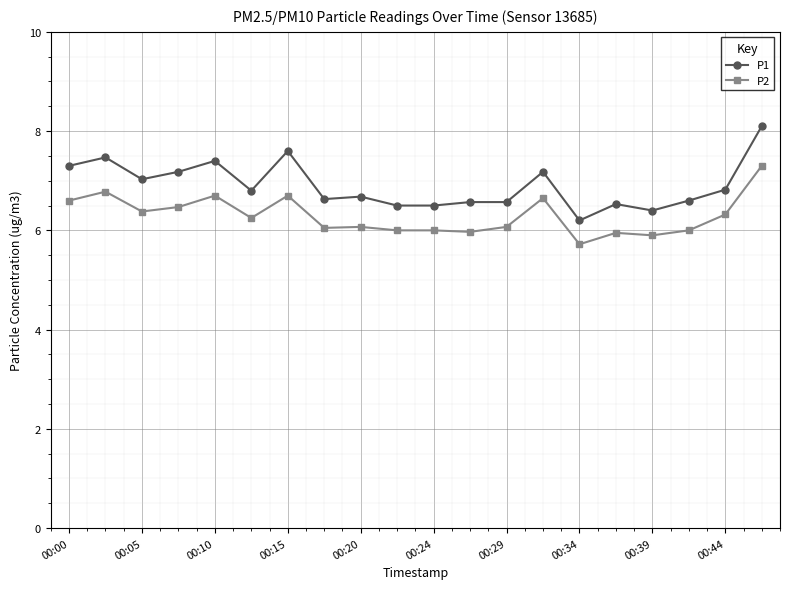

What are all the series names shown in the legend?

P1, P2